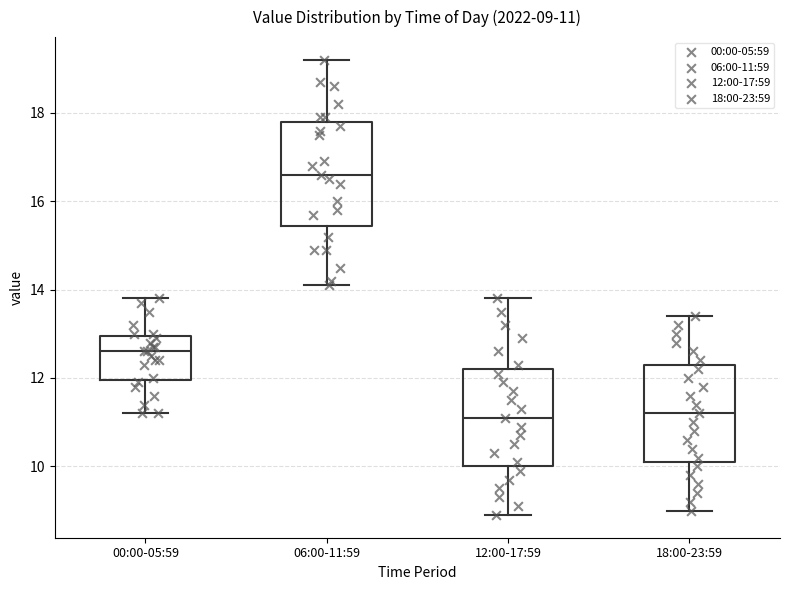

Which box's median line is the highest?

06:00-11:59